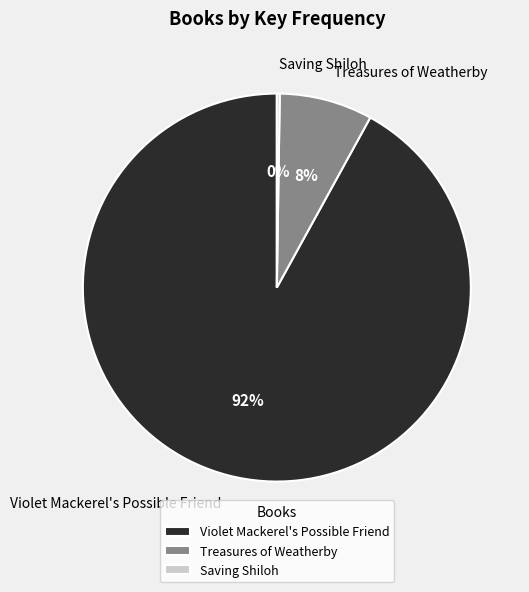

Does Violet Mackerel's Possible Friend account for over 50% of the chart?

Yes